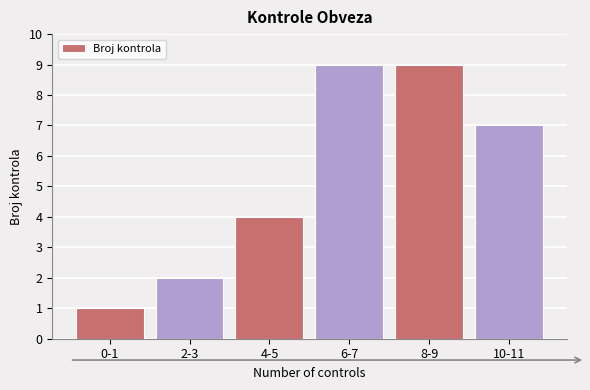

Reading left to right, list all the values displayed in this chart.

0-1=1	2-3=2	4-5=4	6-7=9	8-9=9	10-11=7